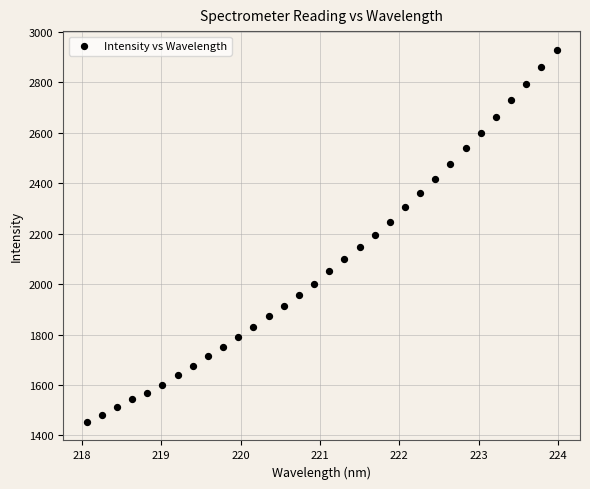

What is the range of X values (max minus min)?

5.9